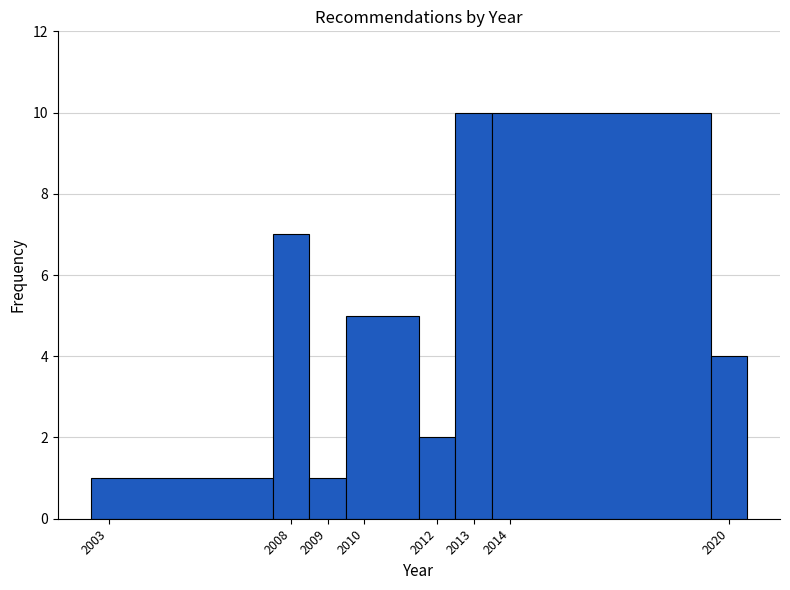

Reading left to right, transcribe this chart: for each bar, give the range it covers on the x-axis and its height. The values are not printed on the chart, so give them approximately, as read against the axis.

2002.5 to 2007.5: 1
2007.5 to 2008.5: 7
2008.5 to 2009.5: 1
2009.5 to 2011.5: 5
2011.5 to 2012.5: 2
2012.5 to 2013.5: 10
2013.5 to 2019.5: 10
2019.5 to 2020.5: 4